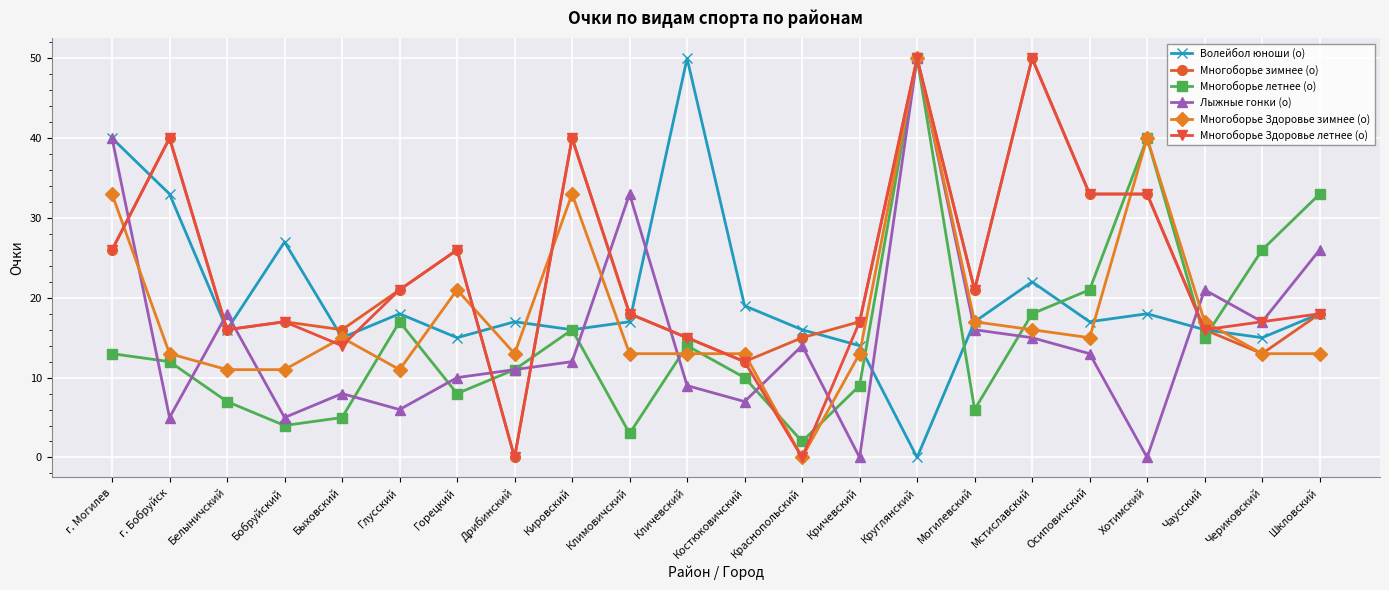

How many data points does each series have?

22